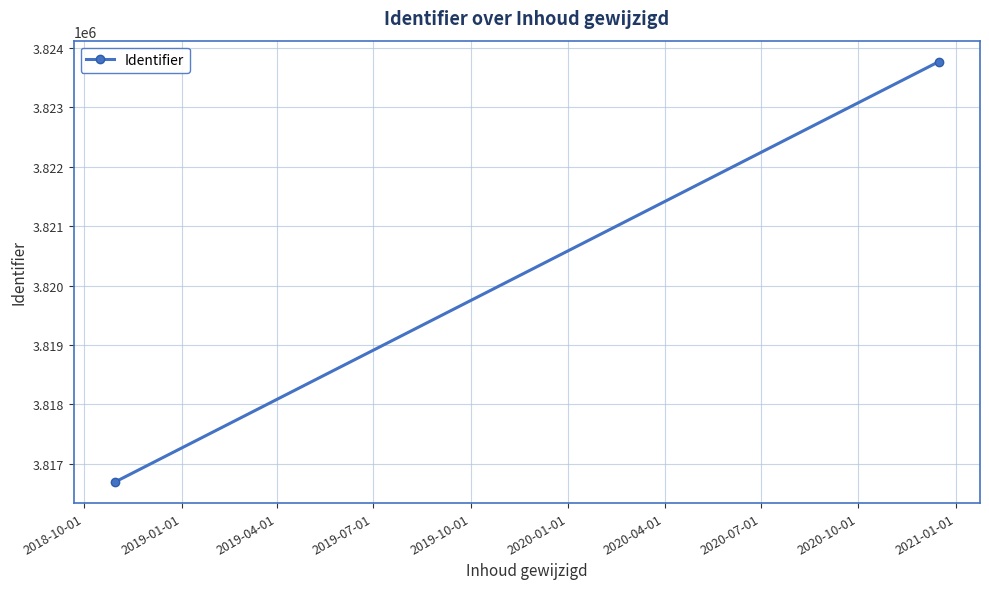

Is it true that the value at 2019-01-01 is 6869168.9?

False